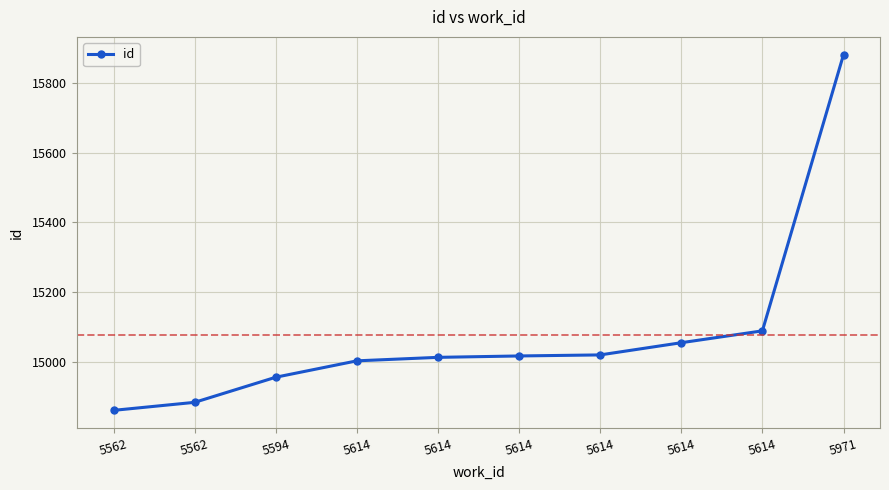

How many lines are shown in the chart?

1